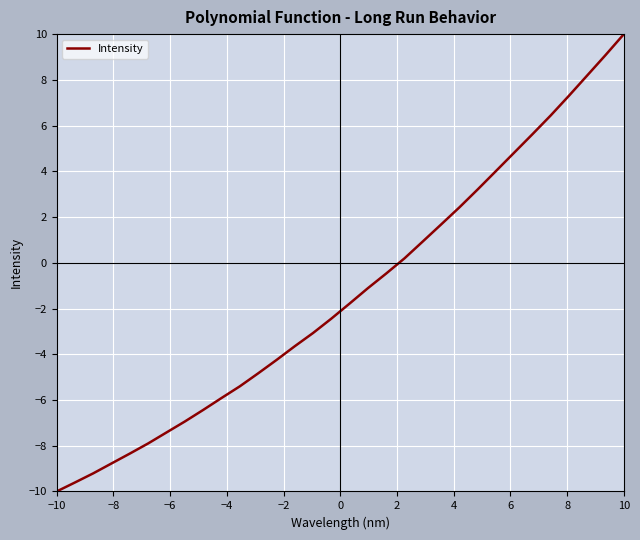

What is the maximum value shown in the chart?

10.0